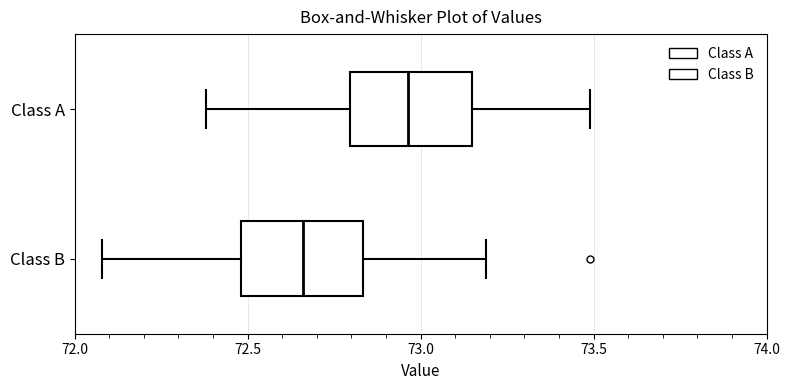

Reading bottom to top, transcribe this box plot: for each box, give where its median line is, the range the box spans, and where its two whiskers end, as read against the x-axis. The values are not printed on the chart, so give them approximately, as read against the axis.

Class B: median 72.65, box 72.50 to 72.85, whiskers 72.10 to 73.20
Class A: median 72.95, box 72.80 to 73.15, whiskers 72.40 to 73.50